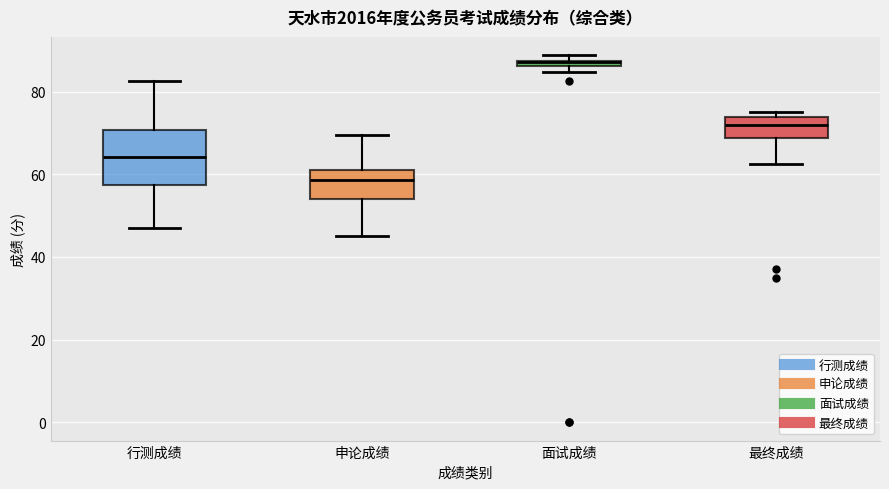

Comparing the boxes themselves (not the whiskers), which one is the tallest?

行测成绩